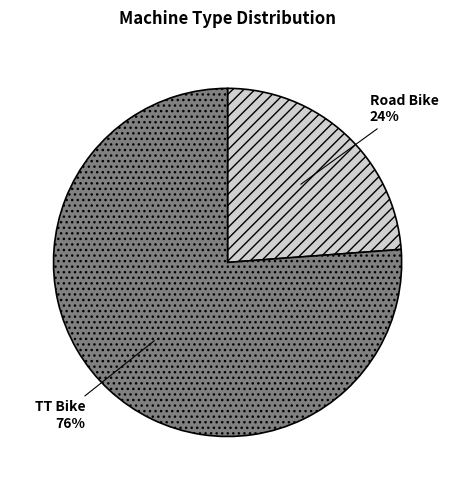

True or false: Road Bike accounts for 29% of the total.

False